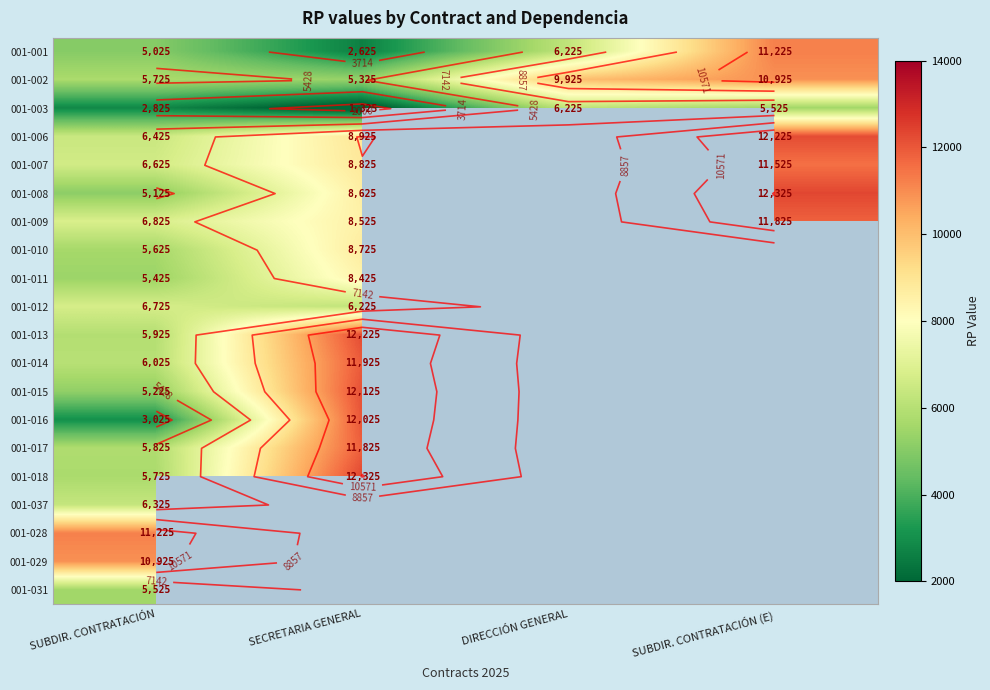

How many positive values does the 001-006 series have?

3